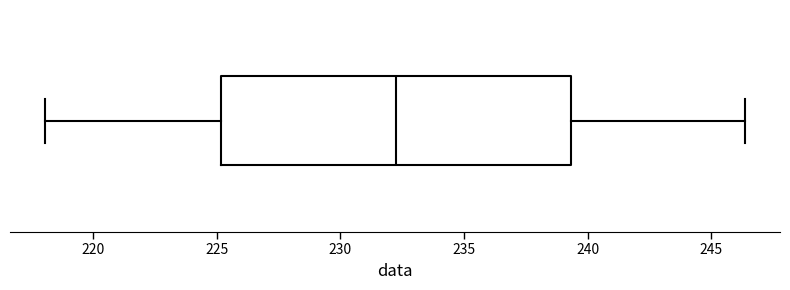

Read this box plot against the x-axis: the position of the median line, the range covered by the box, and the ends of both whiskers. The values are not printed on the chart, so give them approximately, as read against the axis.

median 232.5, box 225.0 to 239.5, whiskers 218.0 to 246.5